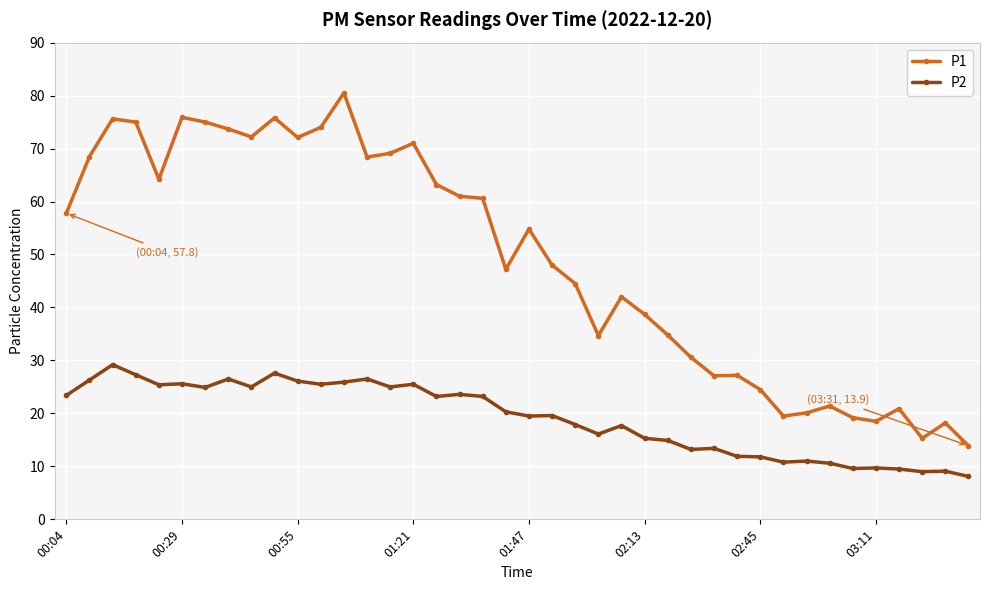

What is the highest value of the P1 series?

80.5